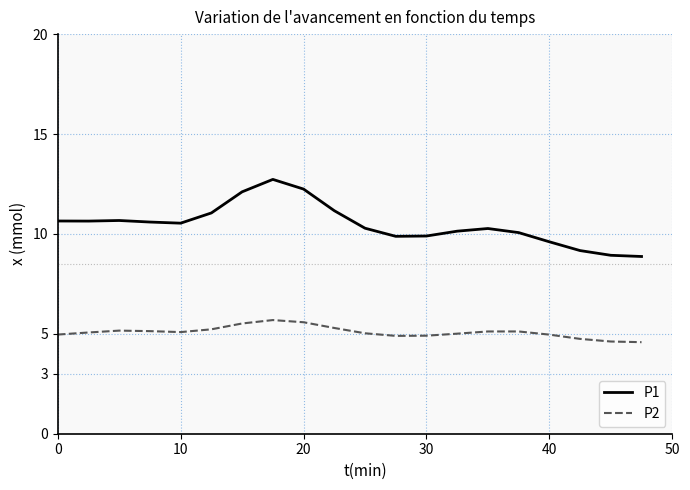

List the series in order of their overall mean, highest first.

P1, P2